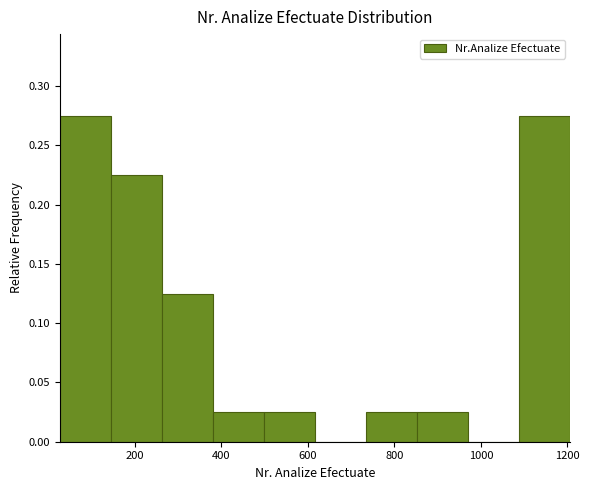

Reading left to right, transcribe this chart: for each bar, give the range it covers on the x-axis and its height. Neither the bar edges nor the heights are printed on the chart, so give them approximately, as read against the axes.

20 to 140: 0.275
140 to 260: 0.225
260 to 380: 0.125
380 to 500: 0.025
500 to 620: 0.025
620 to 740: 0
740 to 860: 0.025
860 to 980: 0.025
980 to 1080: 0
1080 to 1200: 0.275